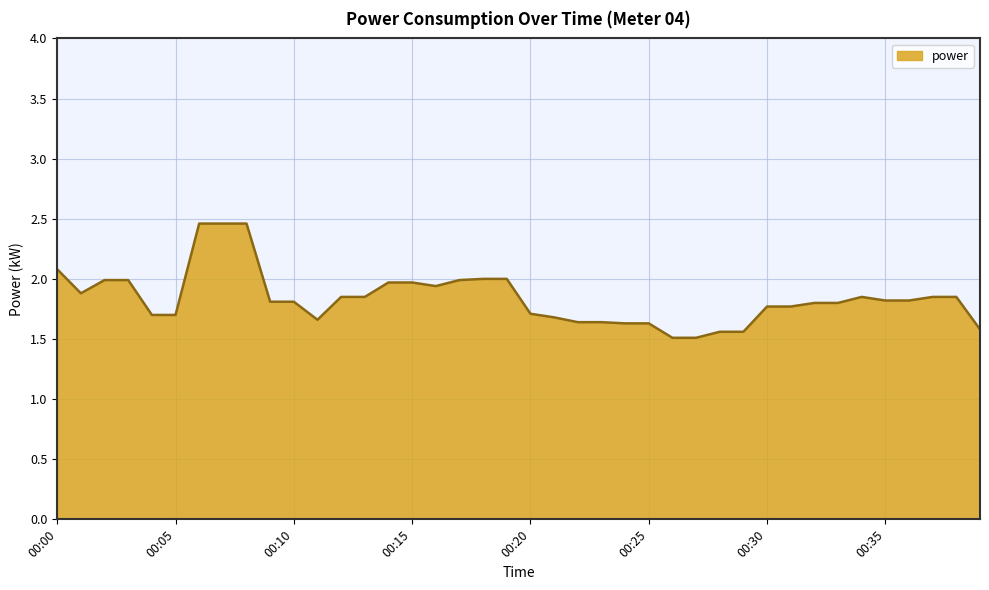

What is the smallest value displayed?

1.5